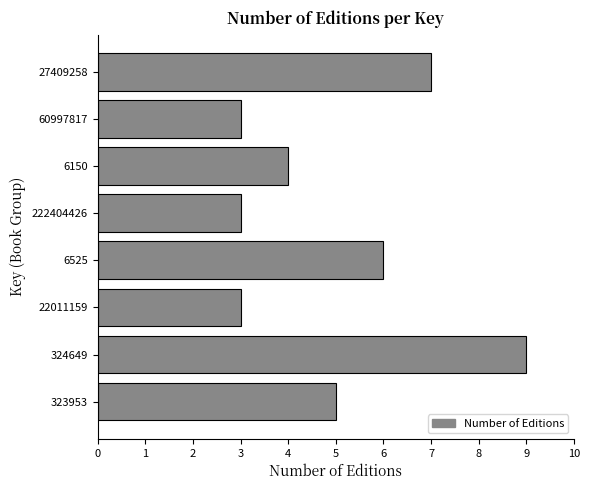

Reading bottom to top, extract all data points from this chart.

323953=5	324649=9	22011159=3	6525=6	222404426=3	6150=4	60997817=3	27409258=7